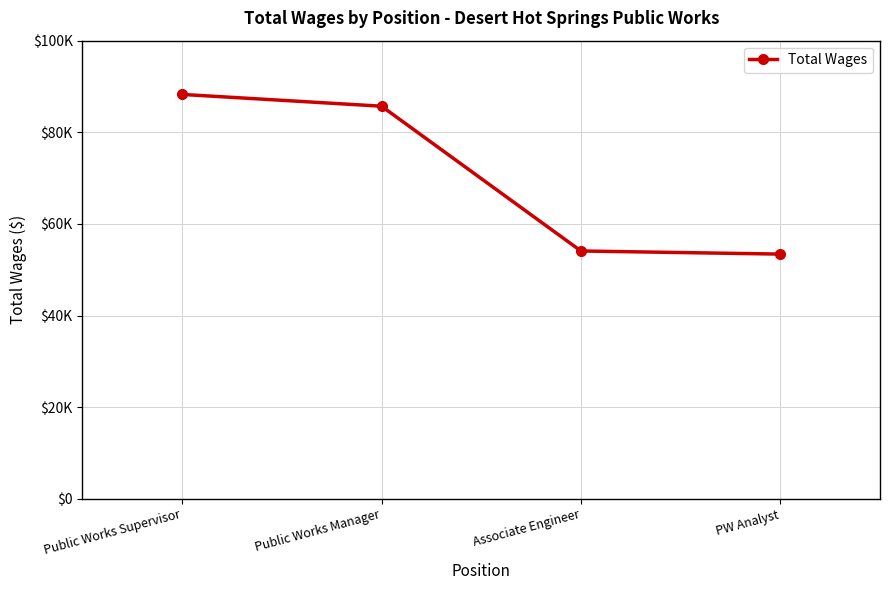

Between Public Works Manager and PW Analyst, which is larger?

Public Works Manager